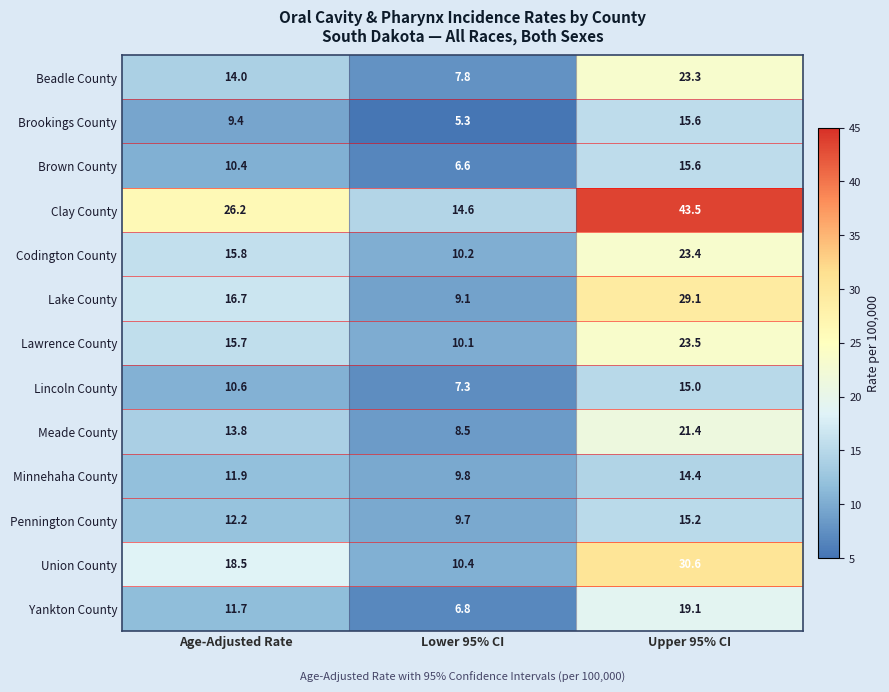

Which series has the largest total across all categories?

Clay County